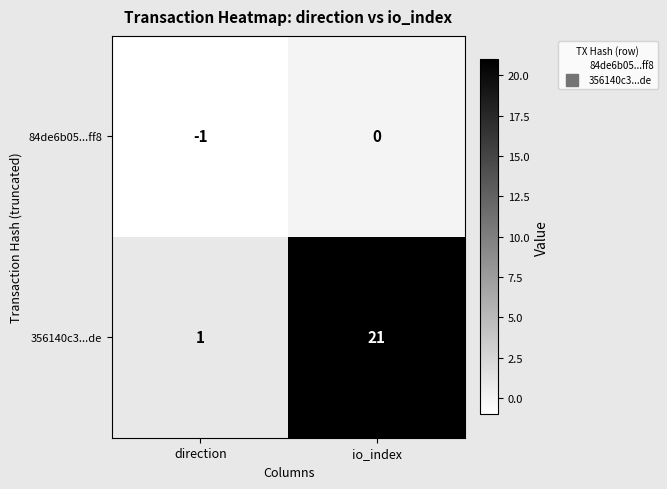

What is the difference between the 356140c3...de values at io_index and direction?

20